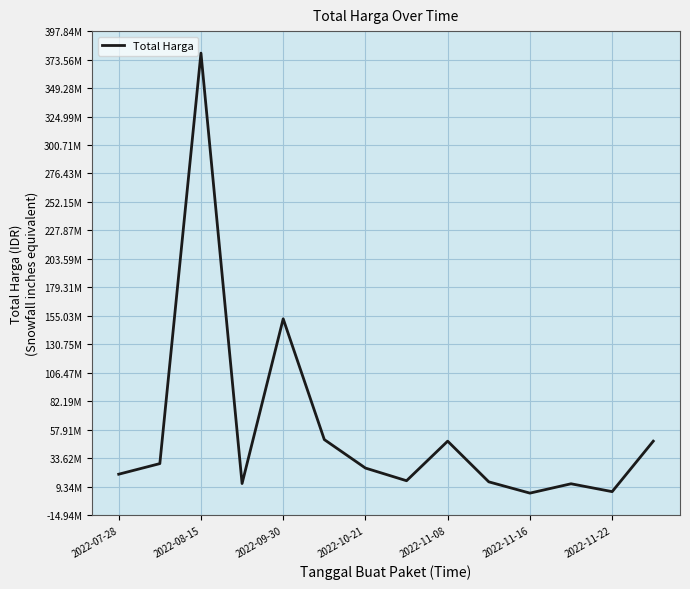

What is the minimum value shown in the chart?

3825000